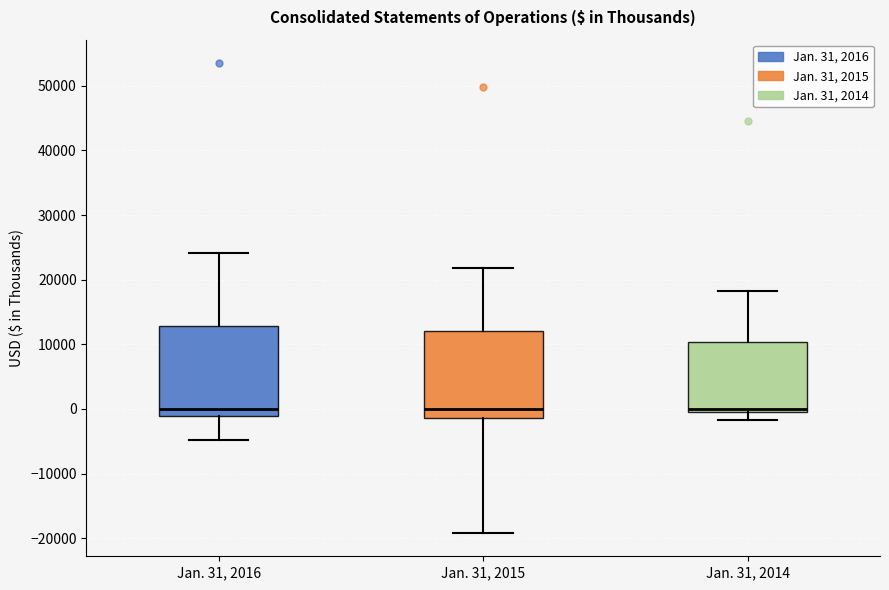

Reading left to right, transcribe this box plot: for each box, give where its median line is, the range the box spans, and where its two whiskers end, as read against the y-axis. The values are not printed on the chart, so give them approximately, as read against the axis.

Jan. 31, 2016: median 0, box -1000 to 13000, whiskers -5000 to 24000
Jan. 31, 2015: median 0, box -1000 to 12000, whiskers -19000 to 22000
Jan. 31, 2014: median 0 (just above the box's lower edge), box 0 to 10000, whiskers -2000 to 18000